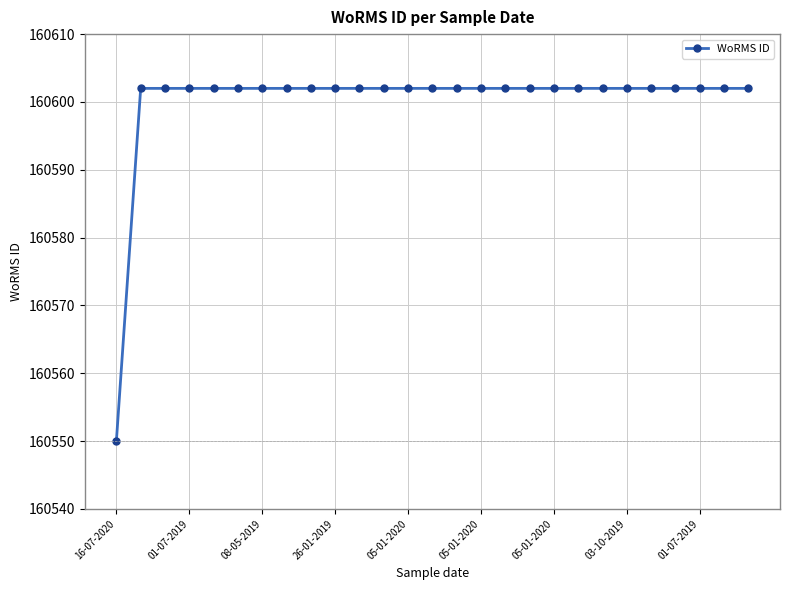

What is the sum of all values?

4336202